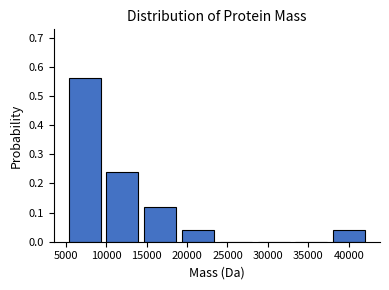

Reading left to right, list every bar in this chart as the range it spans on the x-axis followed by its height. Neither the bar edges nor the heights are printed on the chart, so give them approximately, as read against the axes.

5000 to 9500: 0.56
9500 to 14500: 0.24
14500 to 19000: 0.12
19000 to 23500: 0.04
23500 to 28500: 0
28500 to 33000: 0
33000 to 37500: 0
37500 to 42500: 0.04